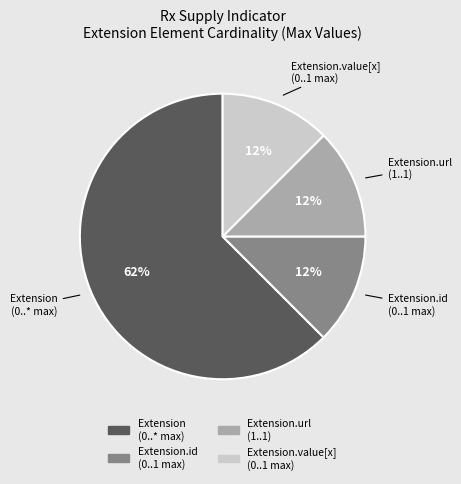

Is there any slice that represents more than half of the pie?

Yes